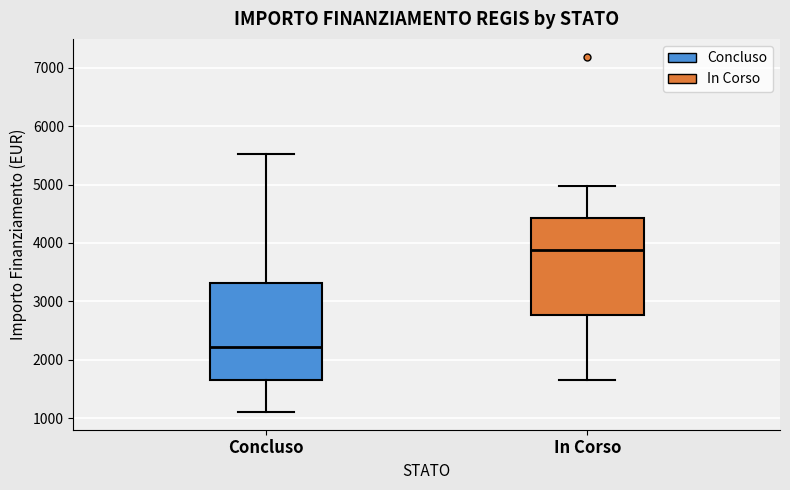

Where does the median line of the box for In Corso sit on the y-axis? The values are not printed on the chart, so give them approximately, as read against the axis.

3900